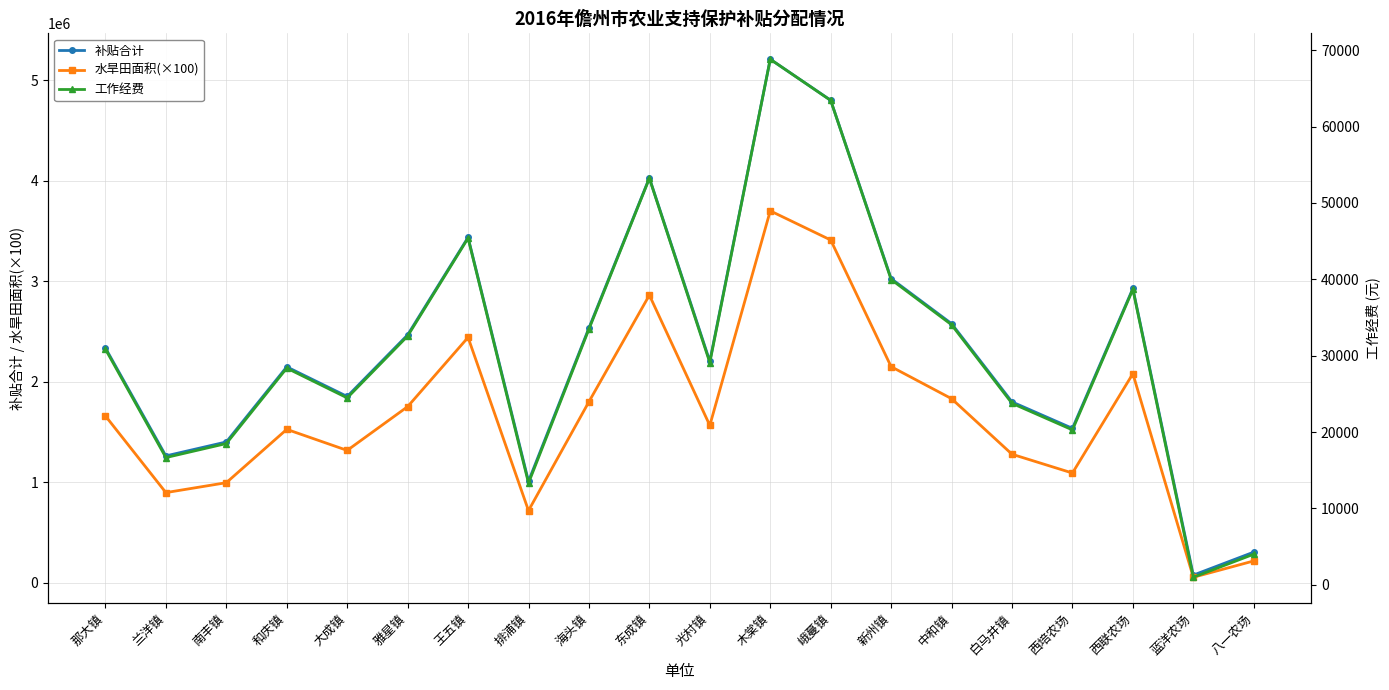

Rank the series by their maximum value, from highest to lowest.

补贴合计, 水旱田面积(×100), 工作经费